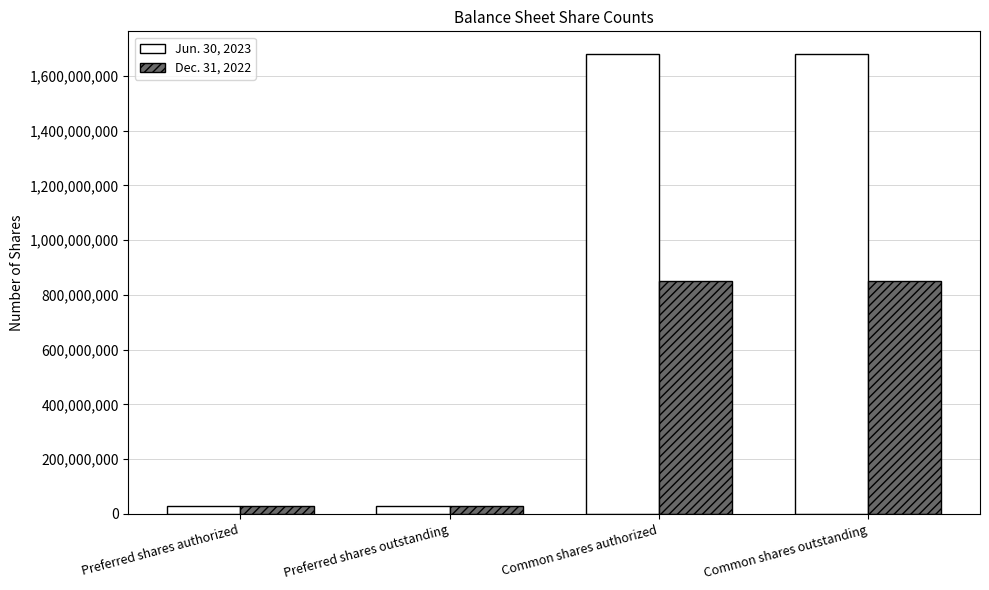

Is the value of Jun. 30, 2023 at Preferred shares outstanding greater than the value of Dec. 31, 2022 at Common shares authorized?

No